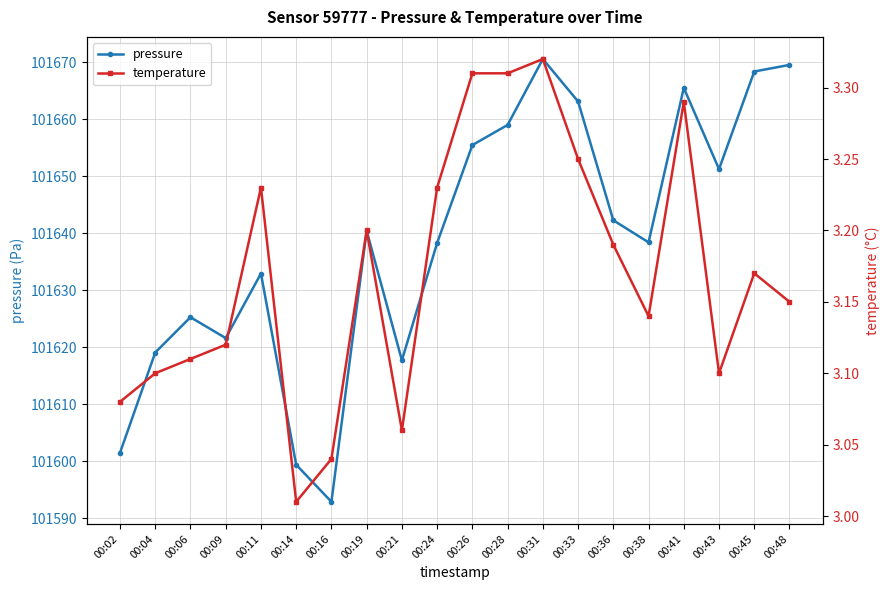

What are all the series names shown in the legend?

pressure, temperature